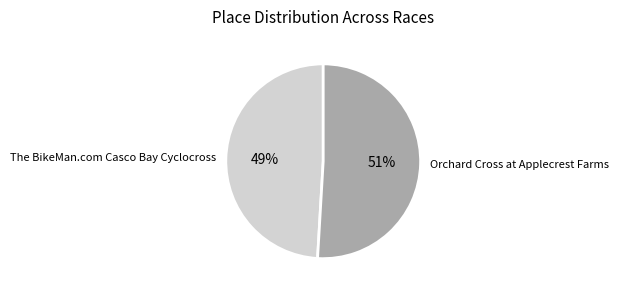

What is the ratio of the value at The BikeMan.com Casco Bay Cyclocross to the value at Orchard Cross at Applecrest Farms?

1.0